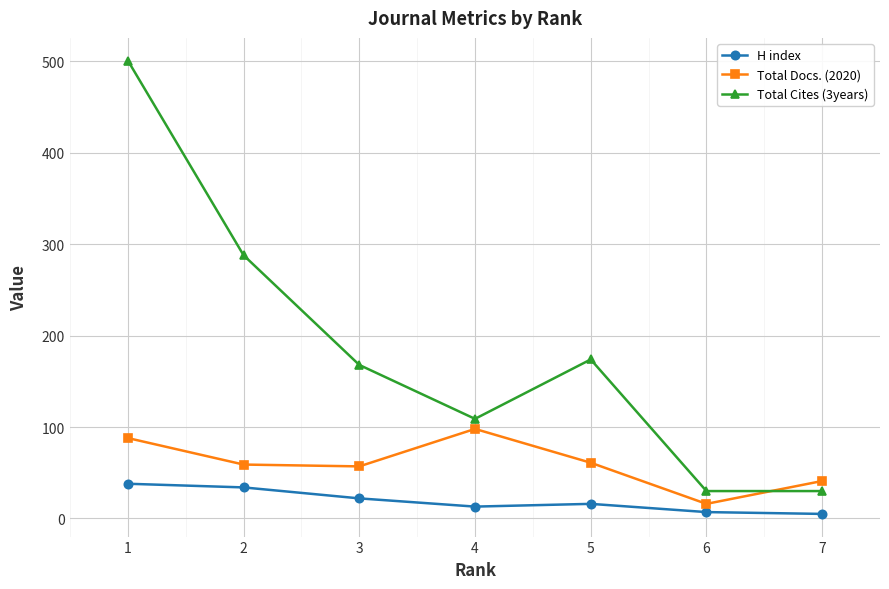

What is the maximum value shown in the chart?

501